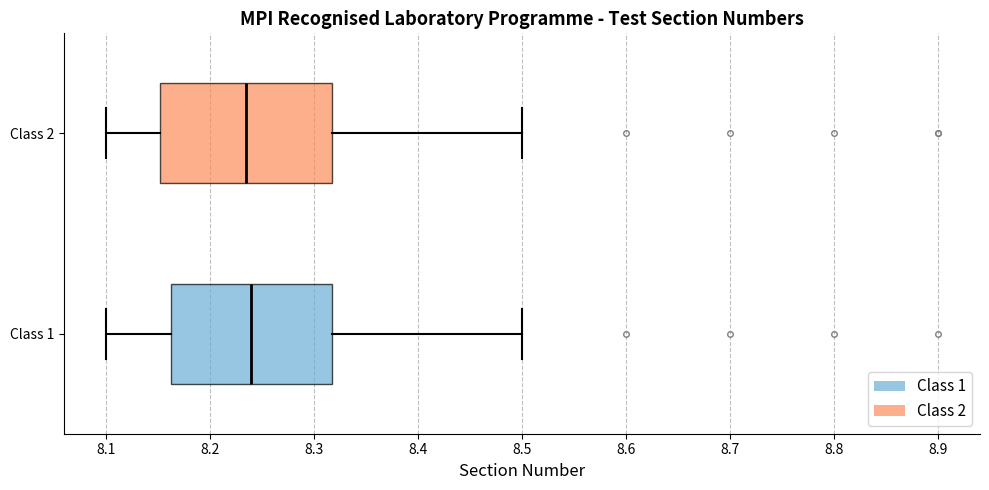

Where is the left edge of the box for Class 1 on the x-axis? The values are not printed on the chart, so give them approximately, as read against the axis.

8.16